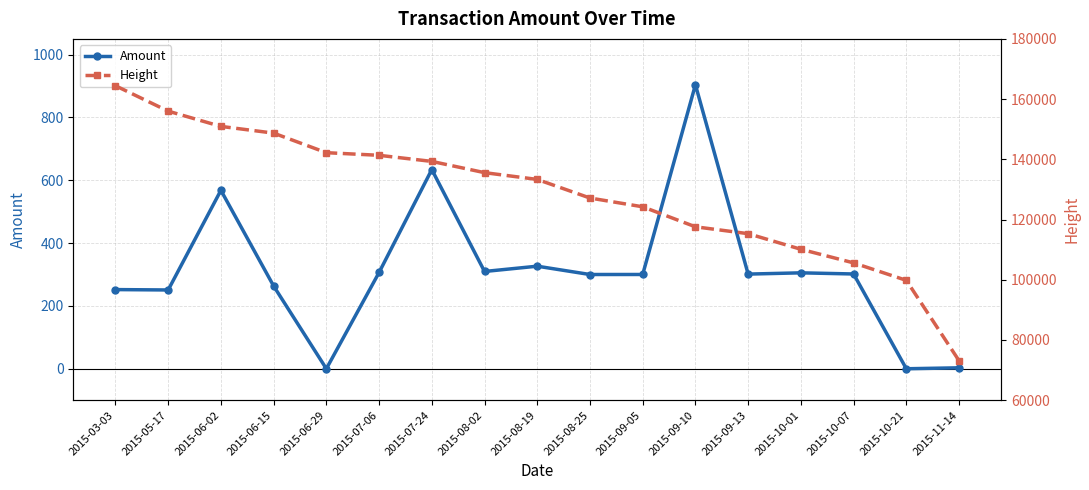

What is the difference between the maximum and second lowest values in the Height series?

64638.0